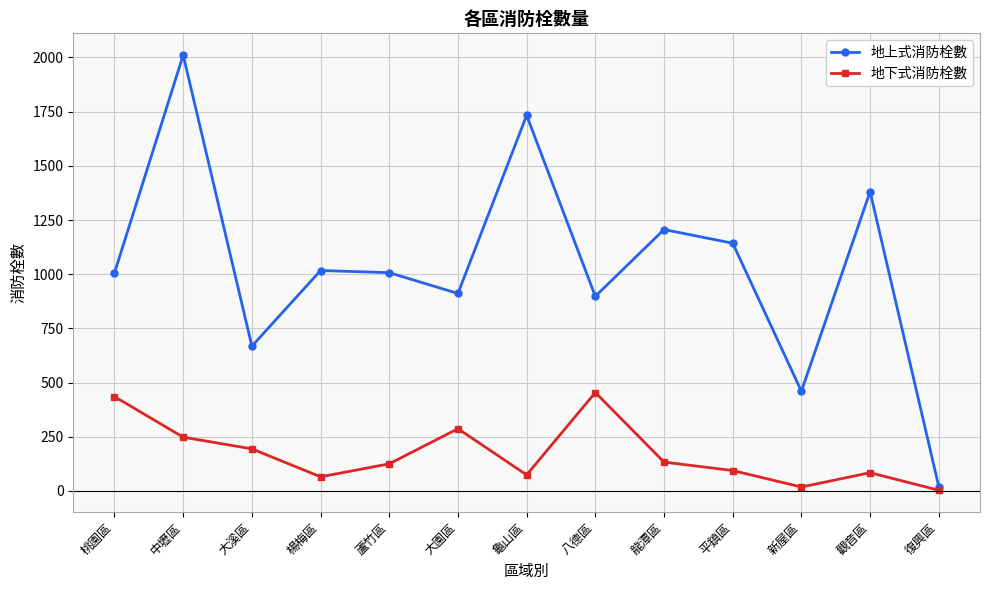

What is the sum of all 地上式消防栓數 values?

13461